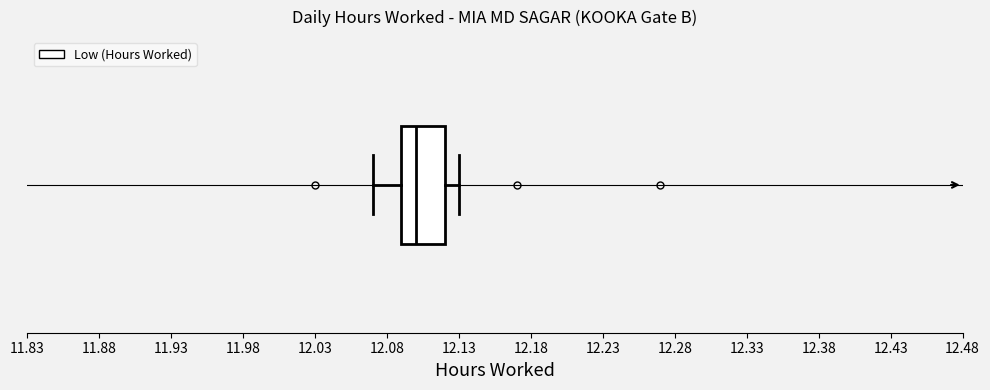

Where does the left whisker of the box end on the x-axis? The values are not printed on the chart, so give them approximately, as read against the axis.

12.07